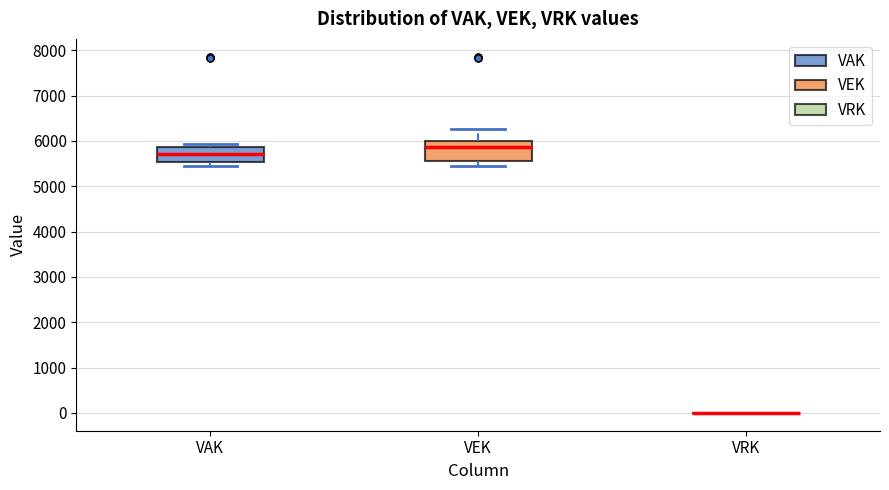

Reading left to right, transcribe this box plot: for each box, give where its median line is, the range the box spans, and where its two whiskers end, as read against the y-axis. The values are not printed on the chart, so give them approximately, as read against the axis.

VAK: median 5700, box 5500 to 5900, whiskers 5500 (just below the box's lower edge) to 5900 (just above the box's upper edge)
VEK: median 5900, box 5600 to 6000, whiskers 5500 to 6300
VRK: box collapsed to a line at 0, whiskers 0 to 0